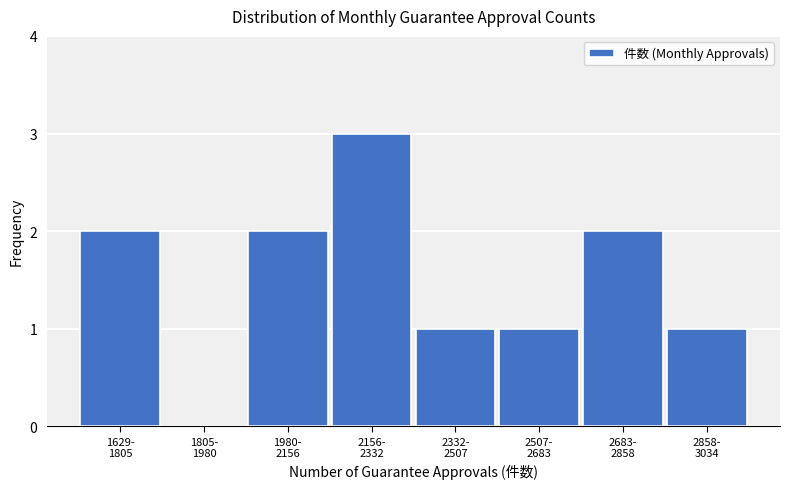

What is the sum of all values?

12